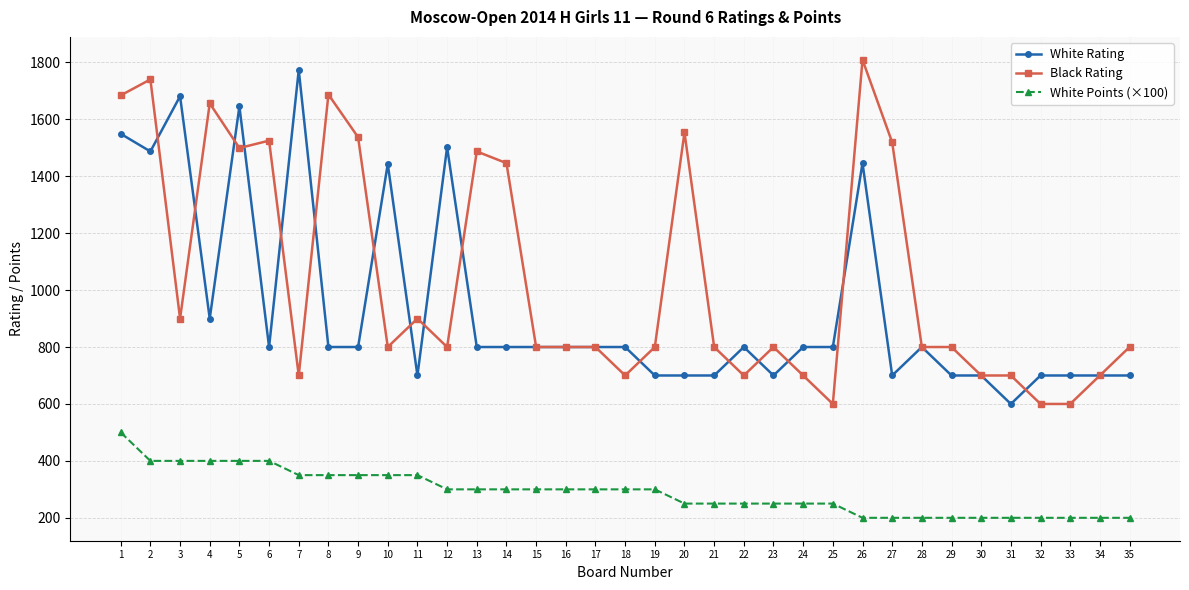

Rank the series by their maximum value, from highest to lowest.

Black Rating, White Rating, White Points (×100)